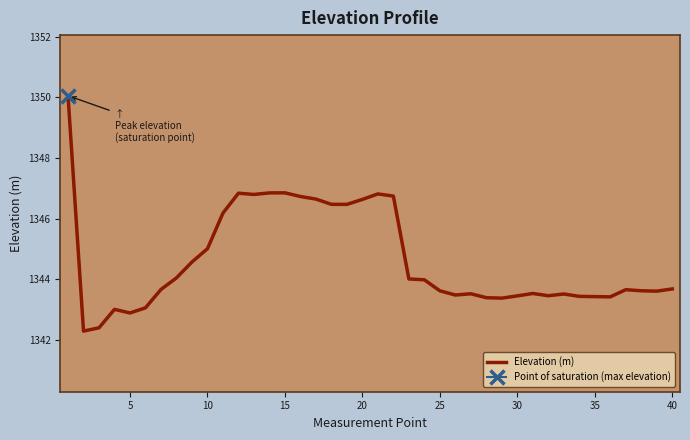

Reading right to left, extract all data points from this chart.

1343.7	1343.6	1343.6	1343.7	1343.4	1343.4	1343.4	1343.5	1343.5	1343.5	1343.5	1343.4	1343.4	1343.5	1343.5	1343.6	1344.0	1344.0	1346.7	1346.8	1346.6	1346.5	1346.5	1346.6	1346.7	1346.9	1346.9	1346.8	1346.8	1346.2	1345.0	1344.6	1344.0	1343.7	1343.1	1342.9	1343.0	1342.4	1342.3	1350.1